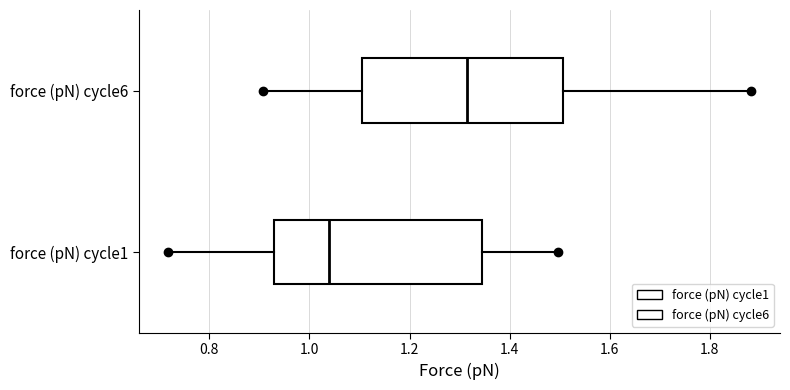

Reading bottom to top, read every box against the x-axis: the position of its median line, the range the box covers, and the ends of its whiskers. The values are not printed on the chart, so give them approximately, as read against the axis.

force (pN) cycle1: median 1.04, box 0.92 to 1.34, whiskers 0.72 to 1.50
force (pN) cycle6: median 1.32, box 1.10 to 1.50, whiskers 0.90 to 1.88